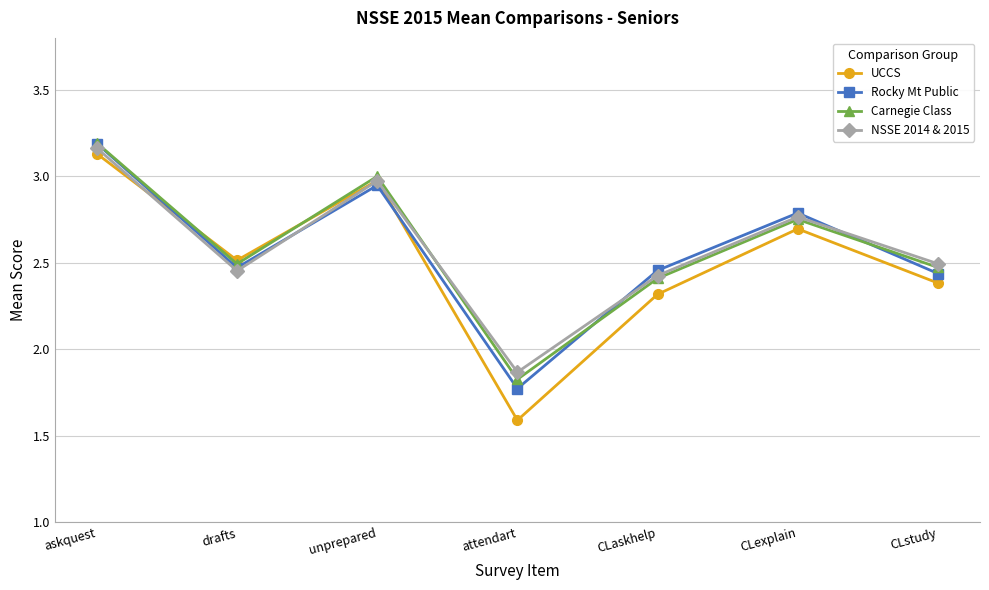

What is the total value across all series at CLexplain?

11.0